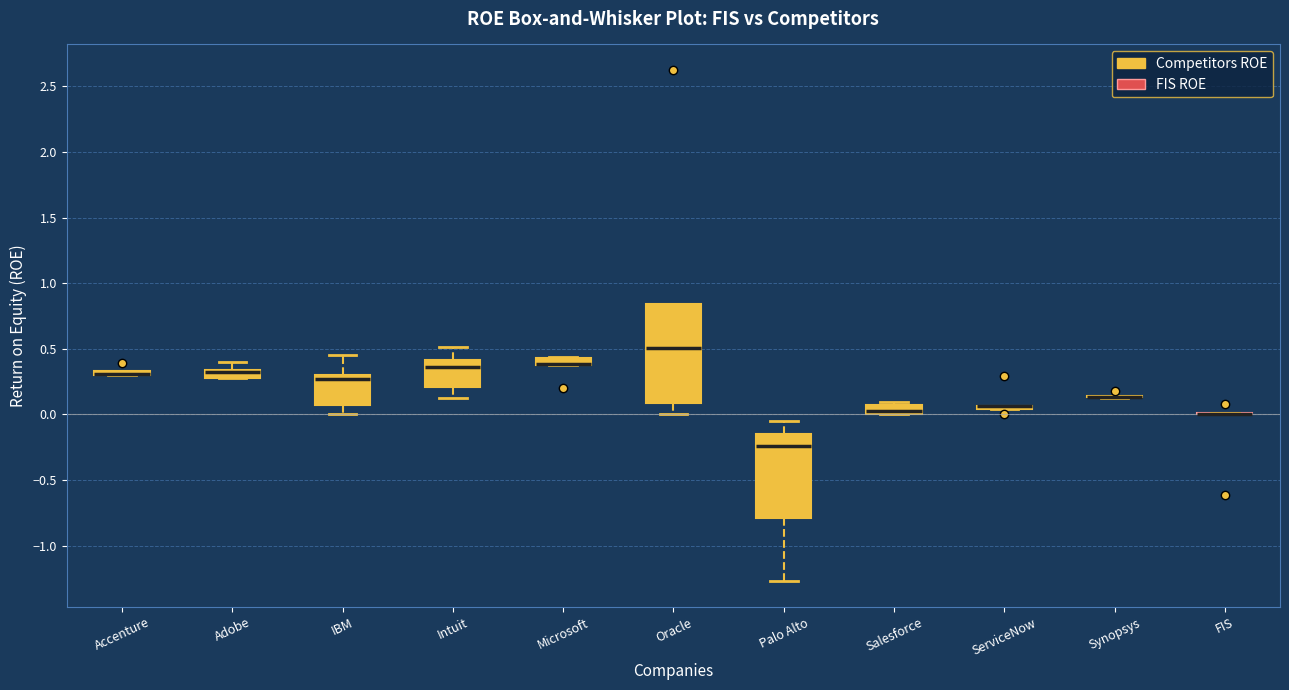

Where is the upper edge of the box for Accenture on the y-axis? The values are not printed on the chart, so give them approximately, as read against the axis.

0.35